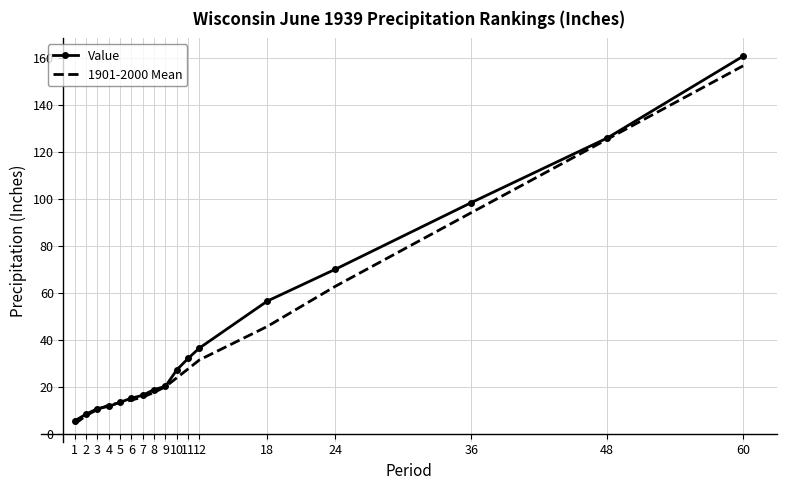

List the series in order of their overall mean, lowest first.

1901-2000 Mean, Value